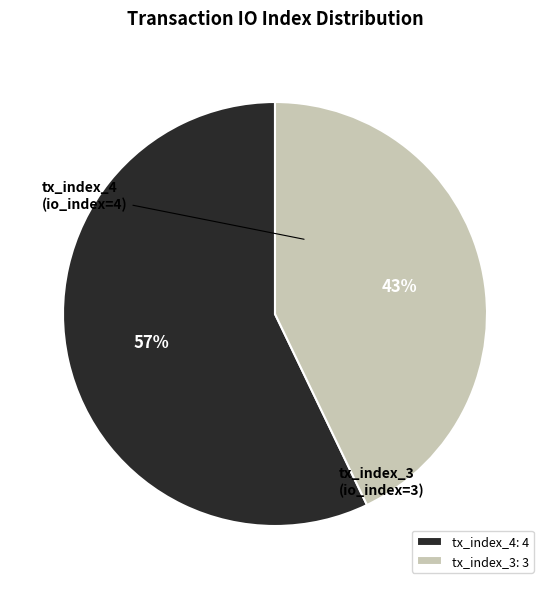

To the nearest percent, what portion does tx_index_4 represent?

57%